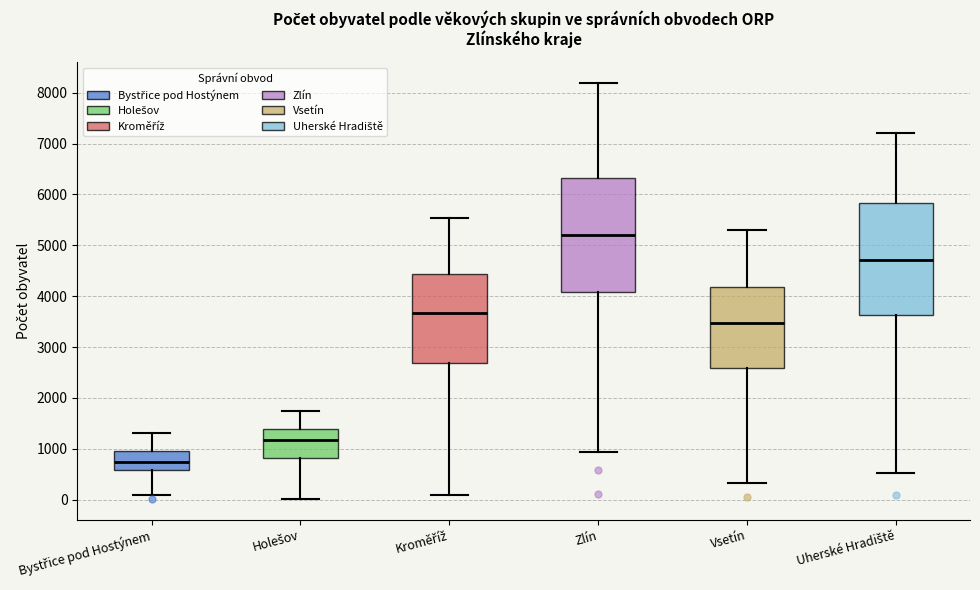

Reading left to right, read every box against the y-axis: the position of its median line, the range the box covers, and the ends of its whiskers. The values are not printed on the chart, so give them approximately, as read against the axis.

Bystřice pod Hostýnem: median 800, box 600 to 1000, whiskers 100 to 1300
Holešov: median 1200, box 800 to 1400, whiskers 0 to 1700
Kroměříž: median 3700, box 2700 to 4400, whiskers 100 to 5500
Zlín: median 5200, box 4100 to 6300, whiskers 900 to 8200
Vsetín: median 3500, box 2600 to 4200, whiskers 300 to 5300
Uherské Hradiště: median 4700, box 3600 to 5800, whiskers 500 to 7200